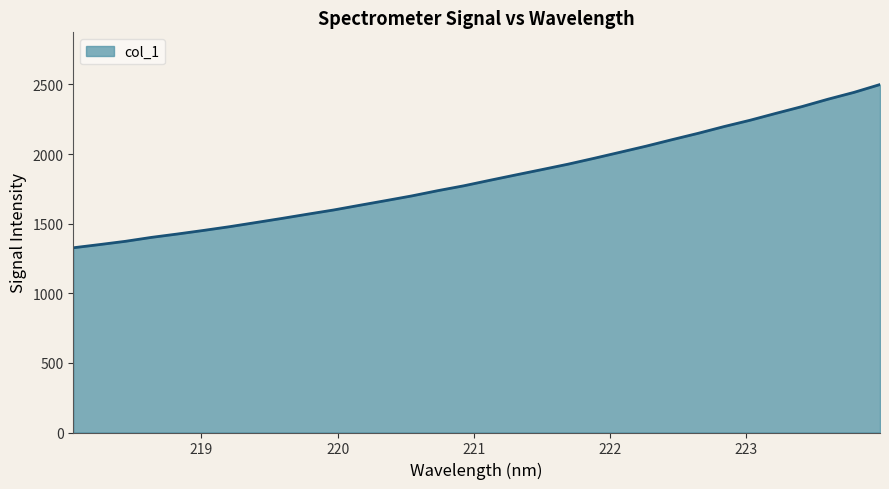

What is the difference between the maximum and minimum values?

1172.5